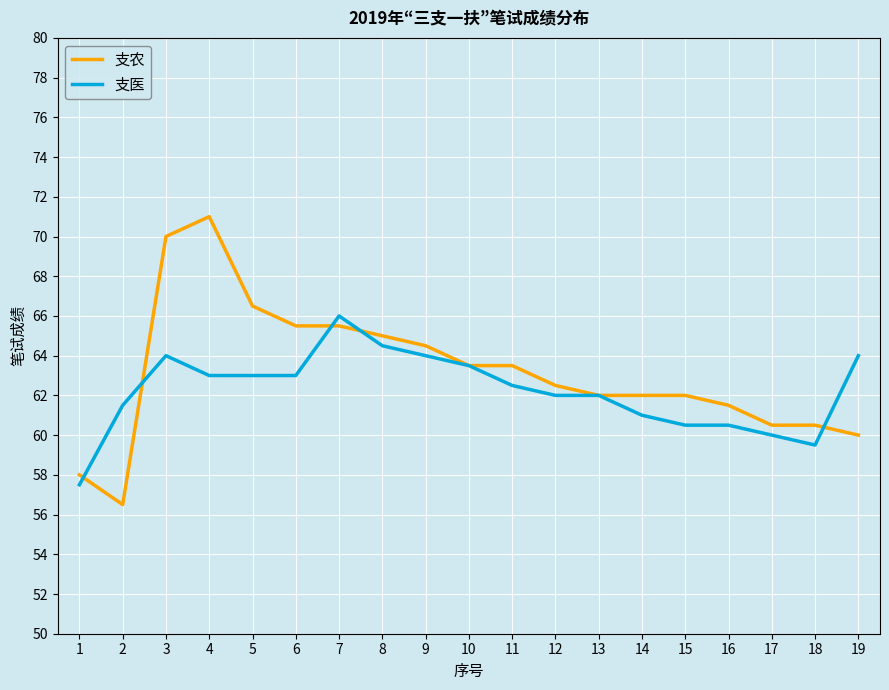

What is the sum of the 支医 values at 12 and 1?

119.5